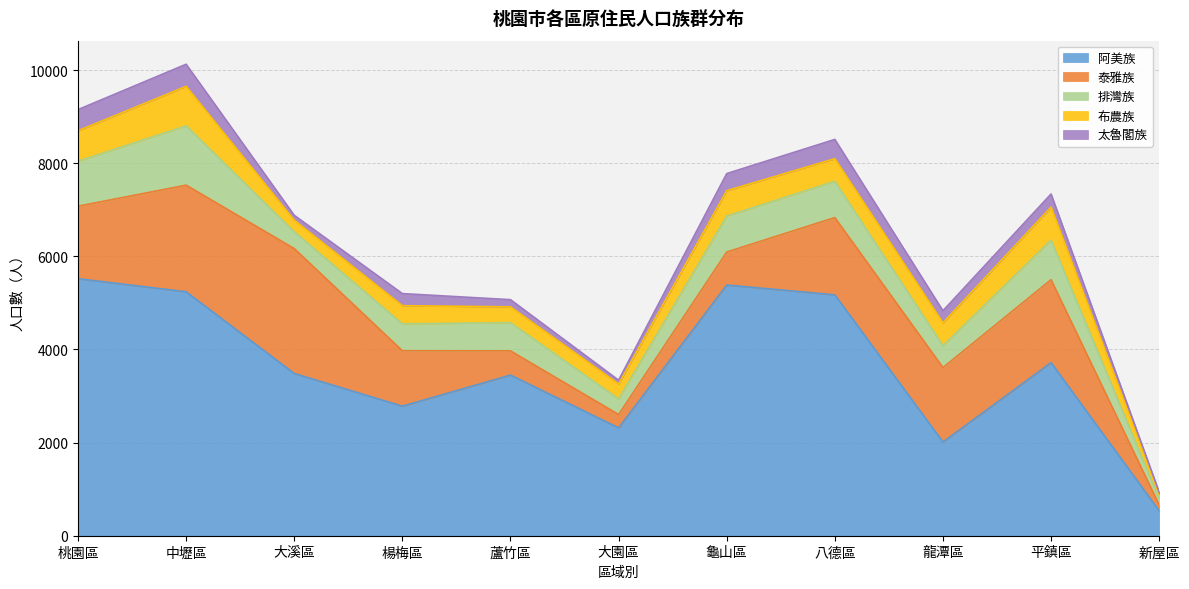

What is the minimum value shown in the chart?

37